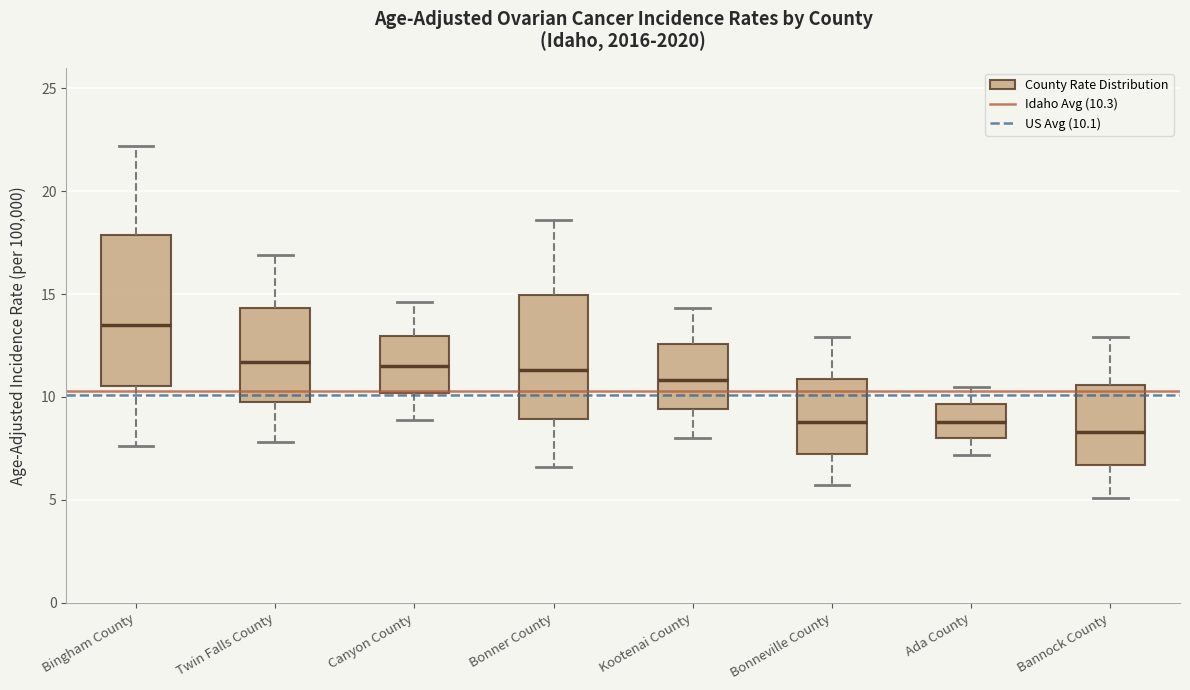

Which box's median line is the lowest?

Bannock County